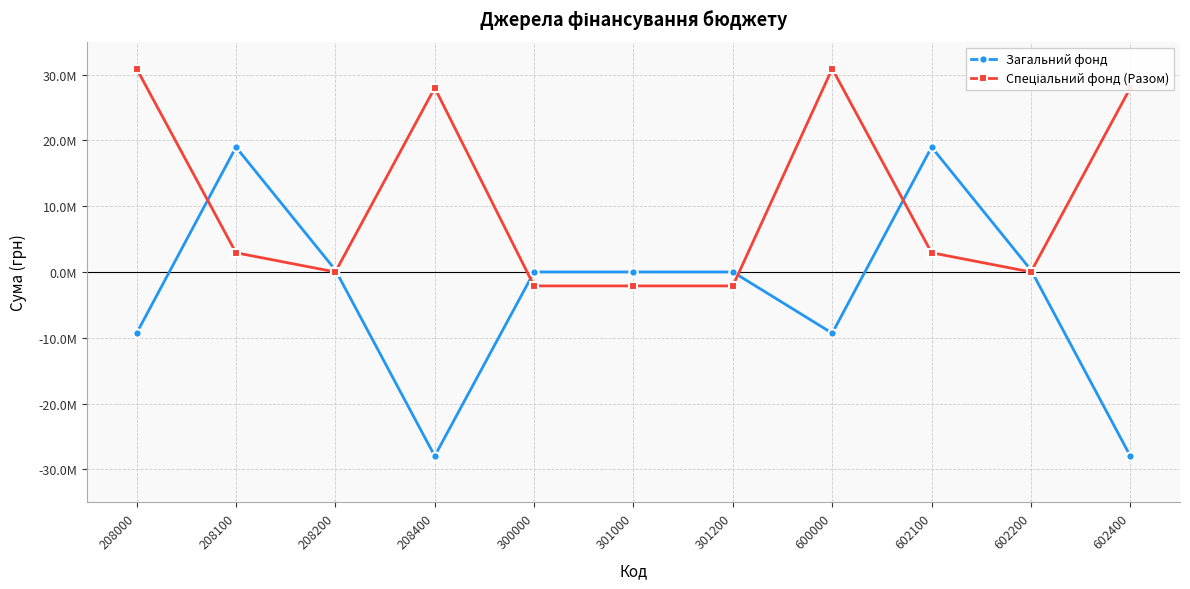

Is this an area chart (filled region under the line)?

No